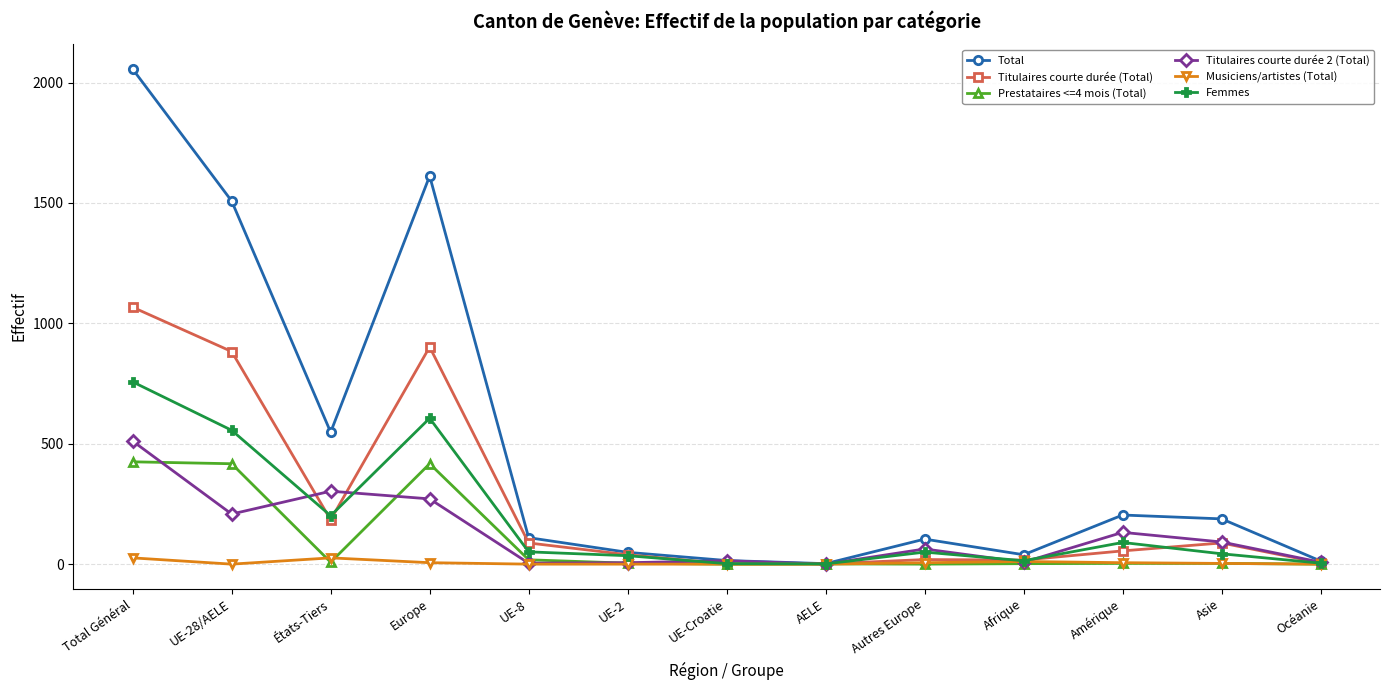

What is the difference between the maximum and minimum values in the Titulaires courte durée 2 (Total) series?

511